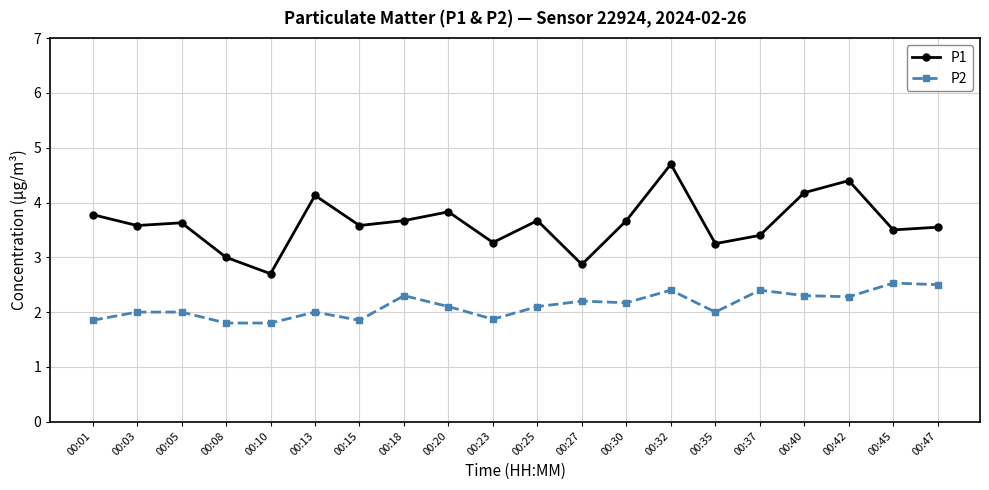

Which series has the largest total across all categories?

P1